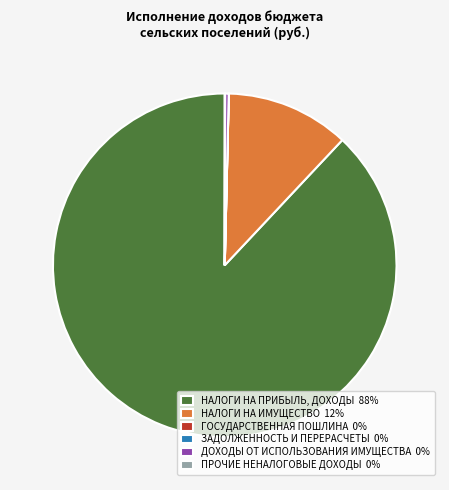

What is the largest slice in the pie chart?

НАЛОГИ НА ПРИБЫЛЬ, ДОХОДЫ 88%